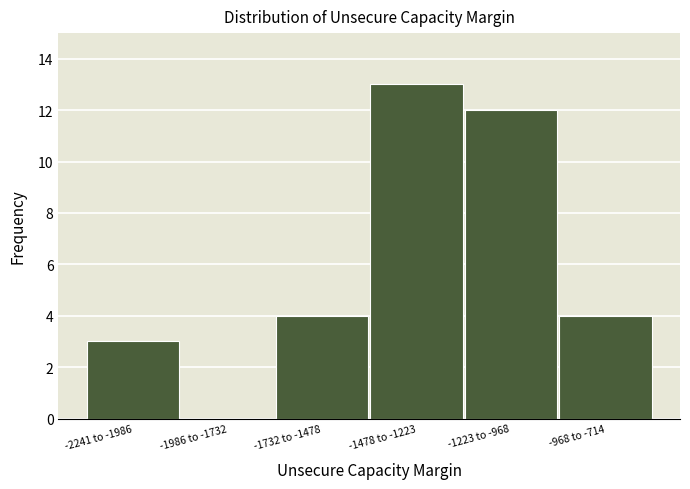

Reading left to right, list all the values displayed in this chart.

-2241 to -1986=3	-1986 to -1732=0	-1732 to -1478=4	-1478 to -1223=13	-1223 to -968=12	-968 to -714=4